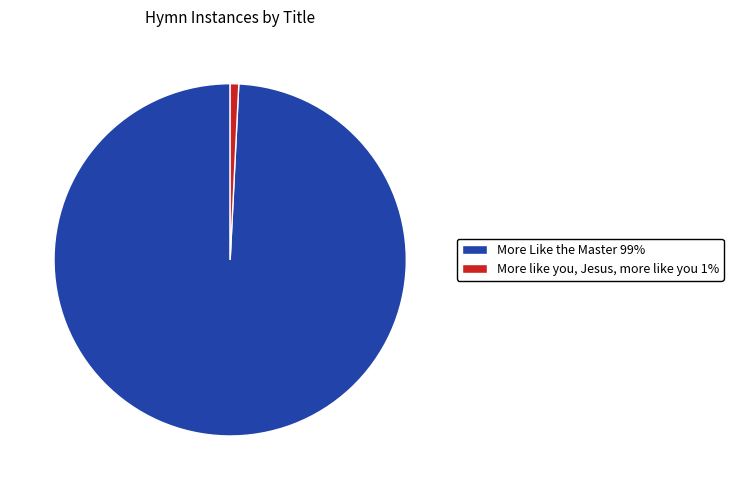

Rank the categories by value from lowest to highest.

More like you, Jesus, more like you, More Like the Master